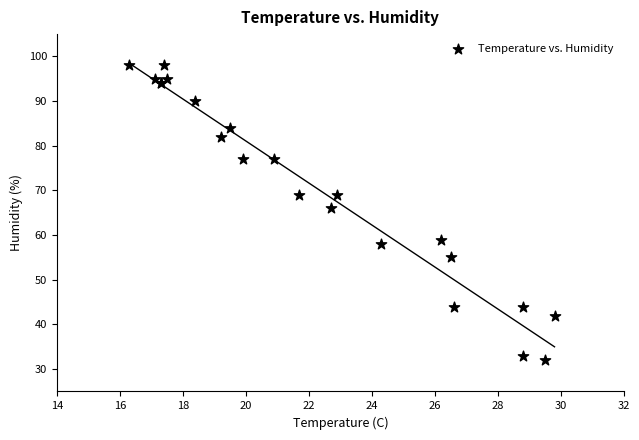

What Y value in the scatter plot is closest to 65?

66